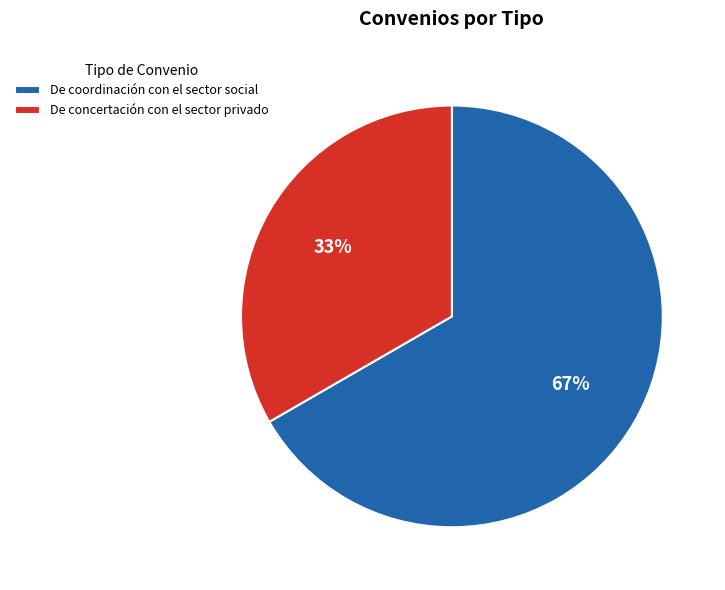

What is the ratio of the value at De concertación con el sector privado to the value at De coordinación con el sector social?

0.5